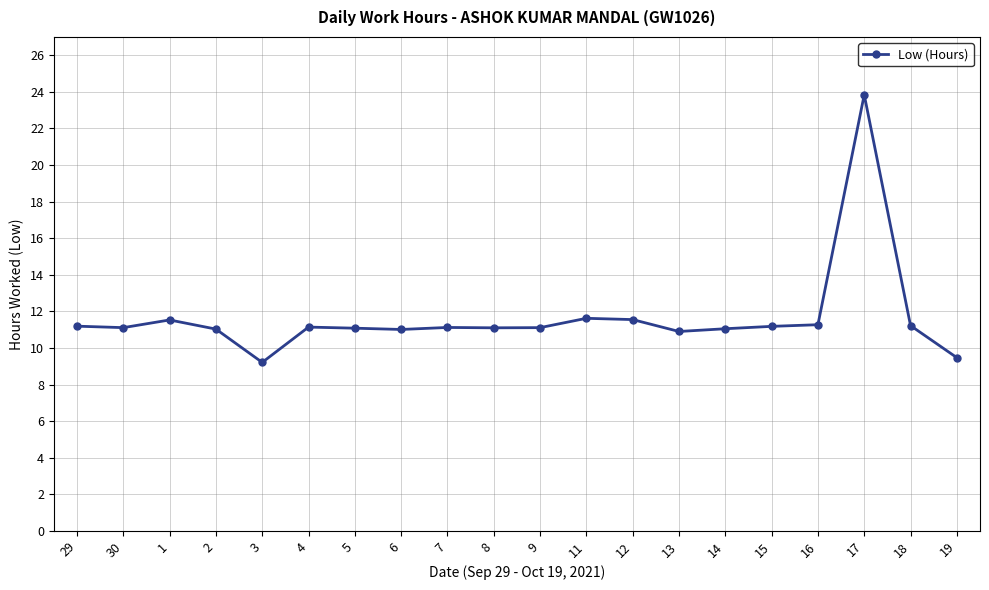

What is the maximum value shown in the chart?

23.8